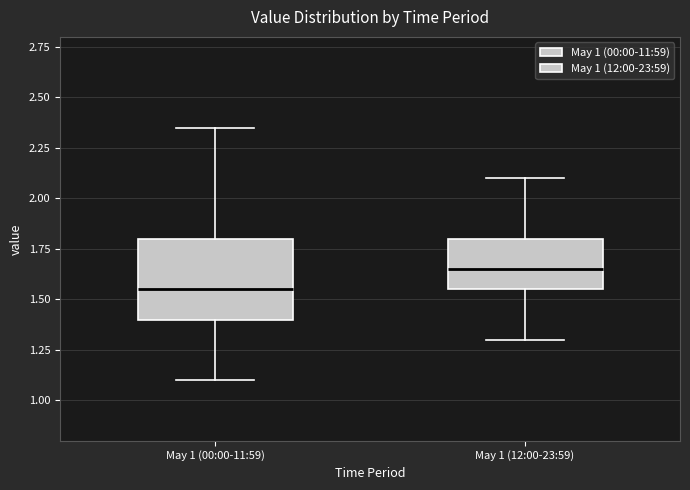

Reading left to right, transcribe this box plot: for each box, give where its median line is, the range the box spans, and where its two whiskers end, as read against the y-axis. The values are not printed on the chart, so give them approximately, as read against the axis.

May 1 (00:00-11:59): median 1.55, box 1.40 to 1.80, whiskers 1.10 to 2.35
May 1 (12:00-23:59): median 1.65, box 1.55 to 1.80, whiskers 1.30 to 2.10